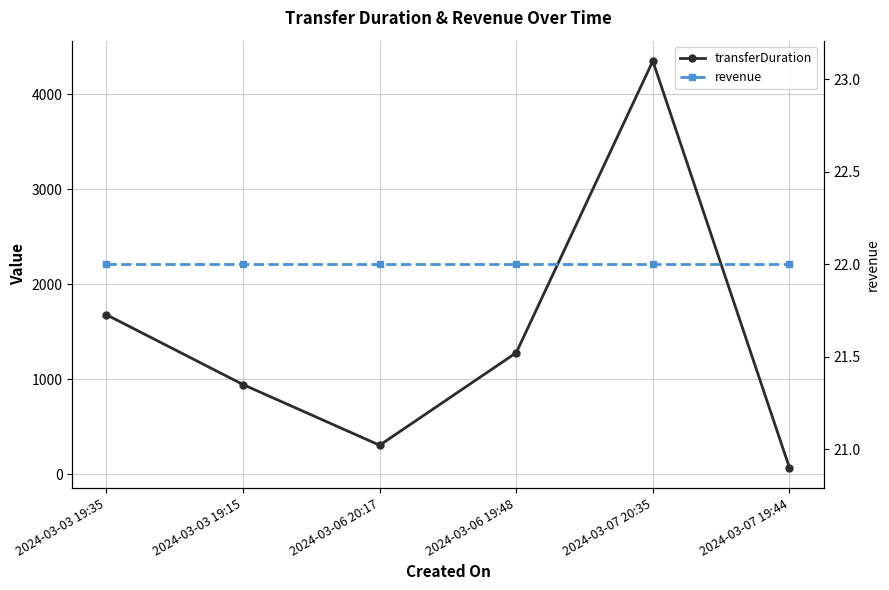

True or false: transferDuration and revenue intersect in this chart.

False